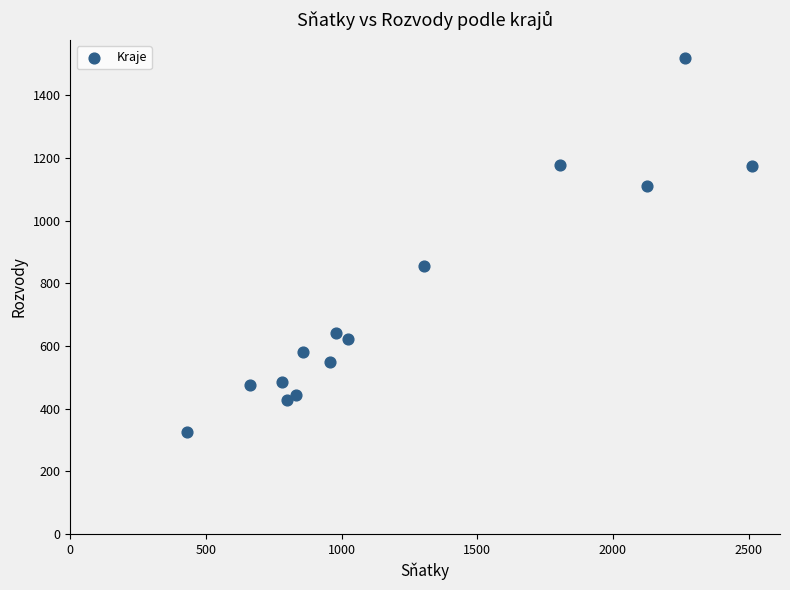

What Y value in the scatter plot is closest to 921?

854